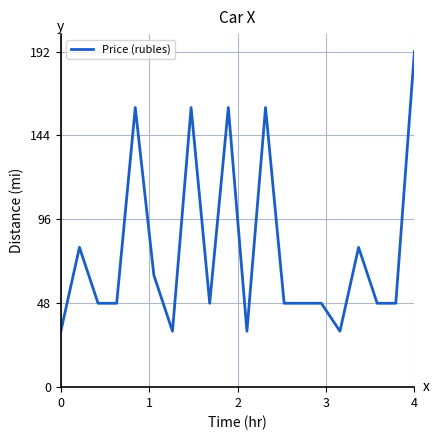

What is the difference between the maximum and second lowest values?

160